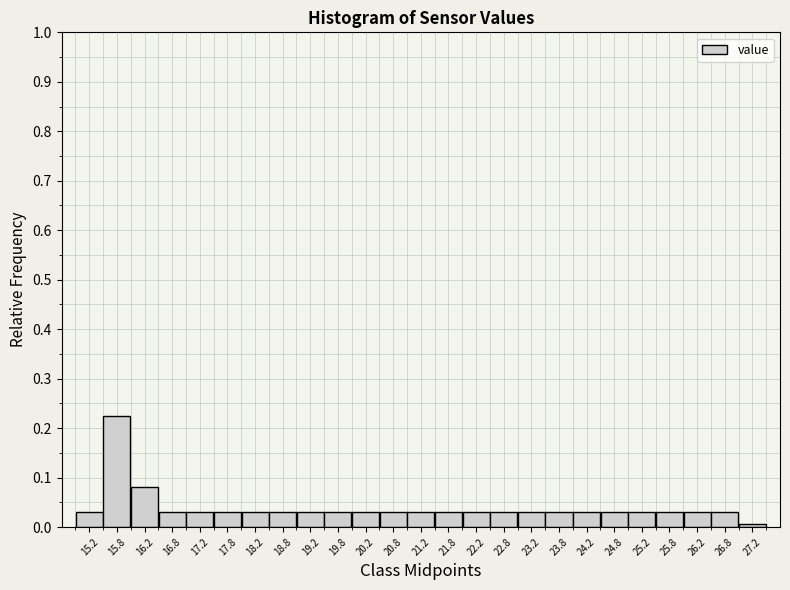

How tall is the bar that spans 20.0 to 20.5 on the x-axis? The values are not printed on the chart, so give them approximately, as read against the axis.

0.03